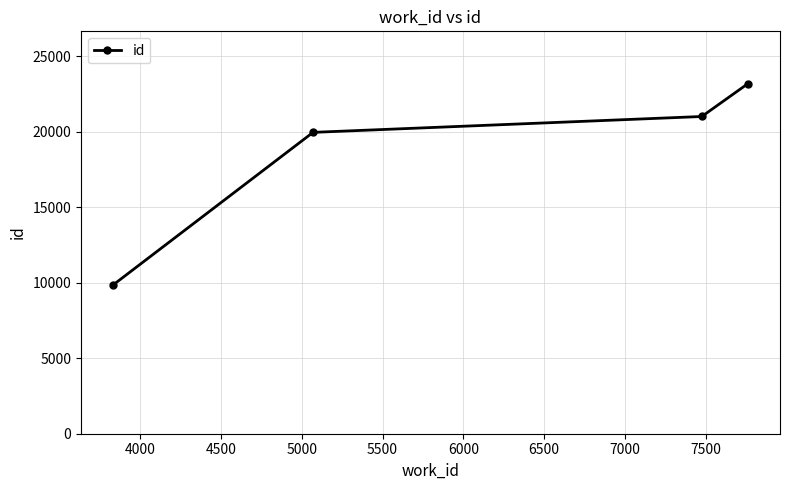

What is the smallest value displayed?

9866